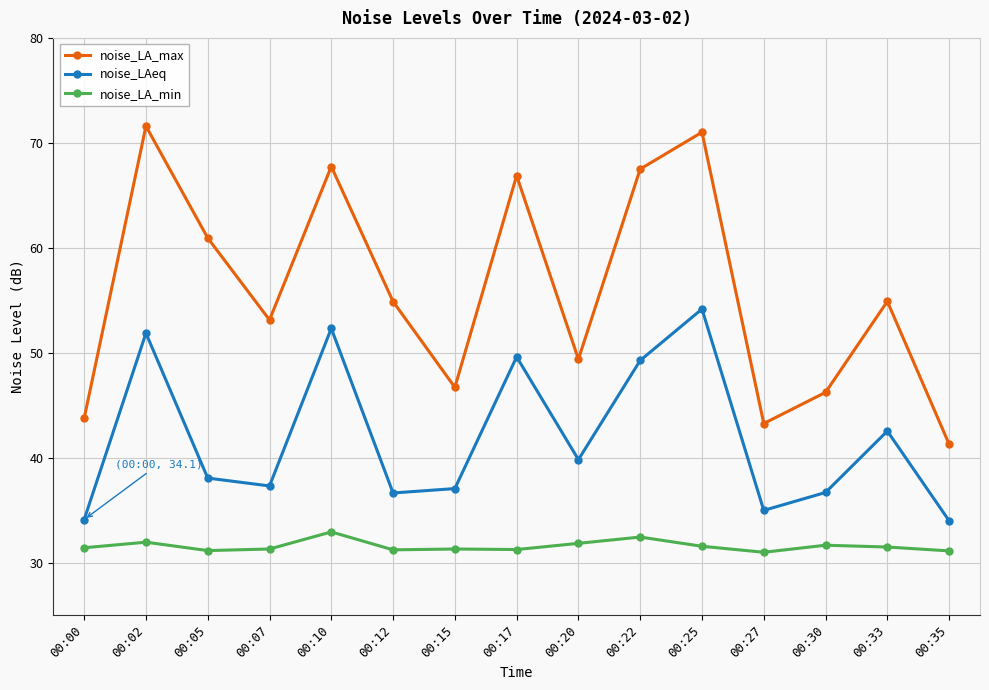

Count the number of data series in this chart.

3